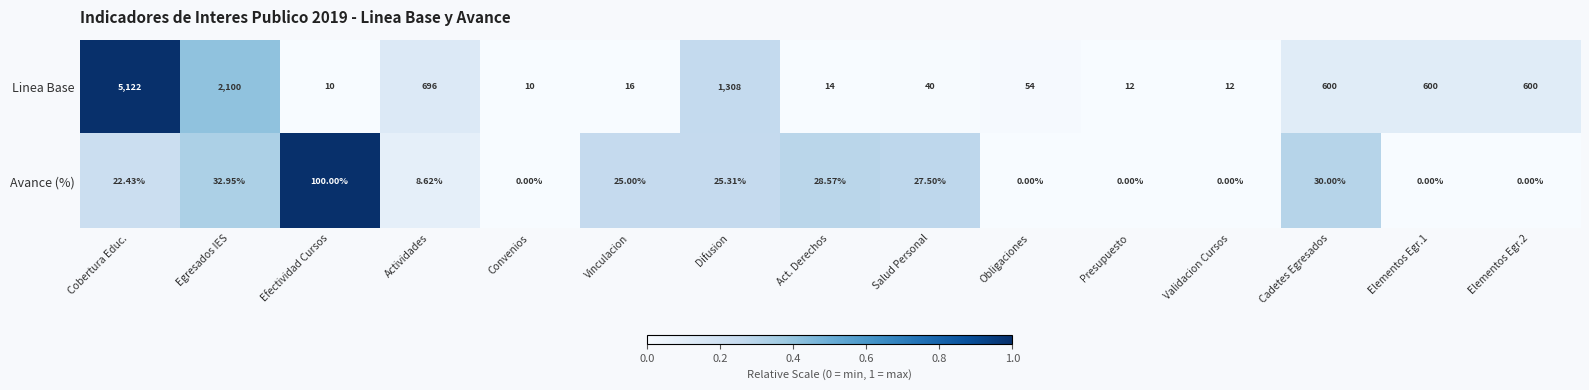

Which series has the largest total across all categories?

Linea Base